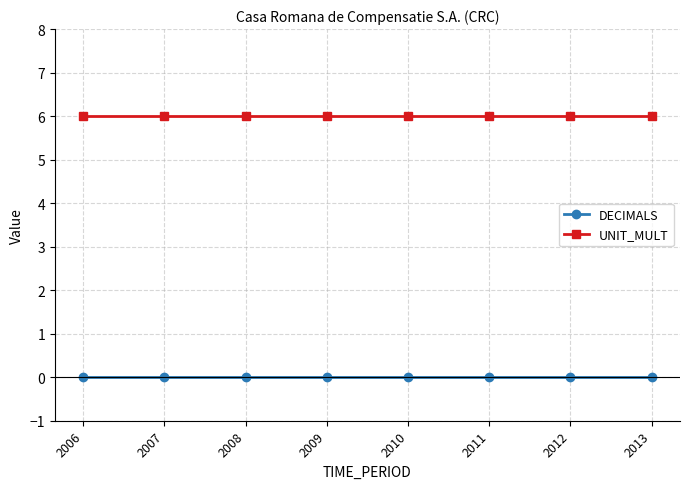

At 2010, list the series in order from largest to smallest.

UNIT_MULT, DECIMALS